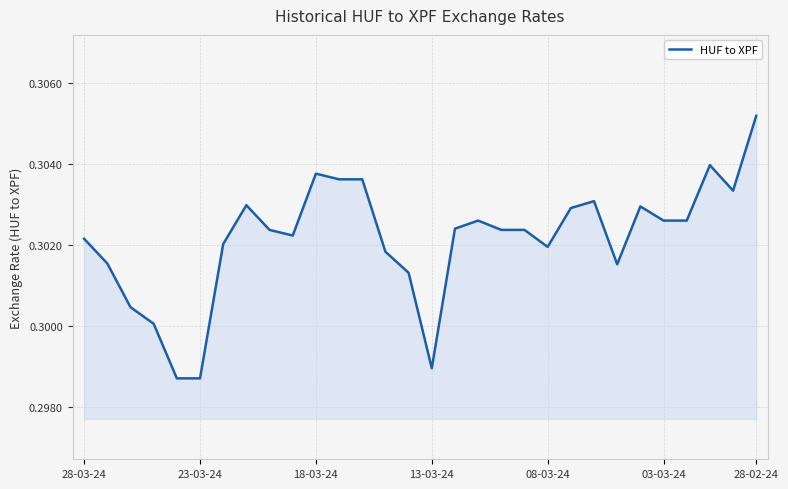

What is the greatest value displayed?

0.3